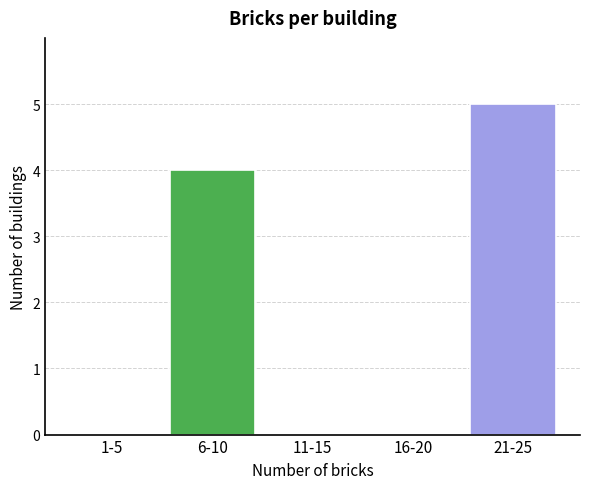

Reading left to right, list all the values displayed in this chart.

1-5=0	6-10=4	11-15=0	16-20=0	21-25=5